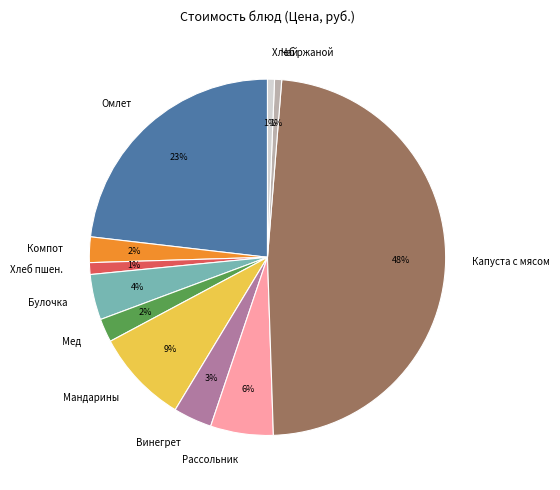

Does any single category account for the majority?

No